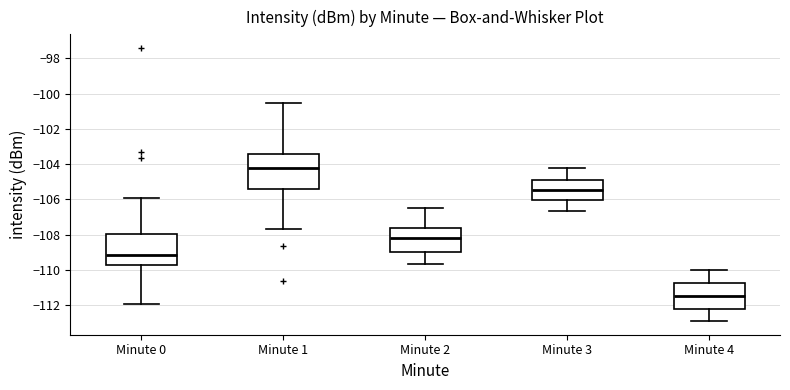

Which box's median line is the highest?

Minute 1